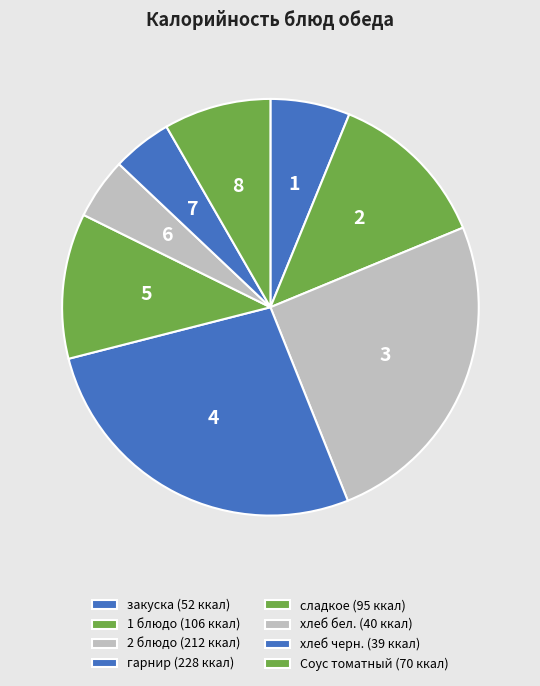

What is the ratio of the value at сладкое to the value at гарнир?

0.4